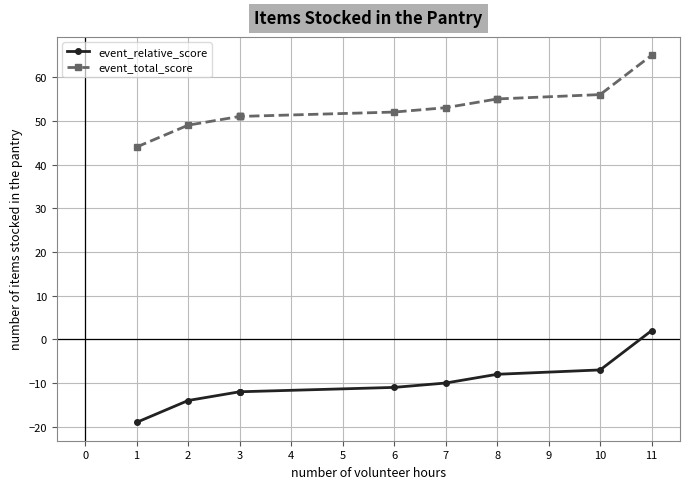

True or false: event_total_score and event_relative_score intersect in this chart.

False